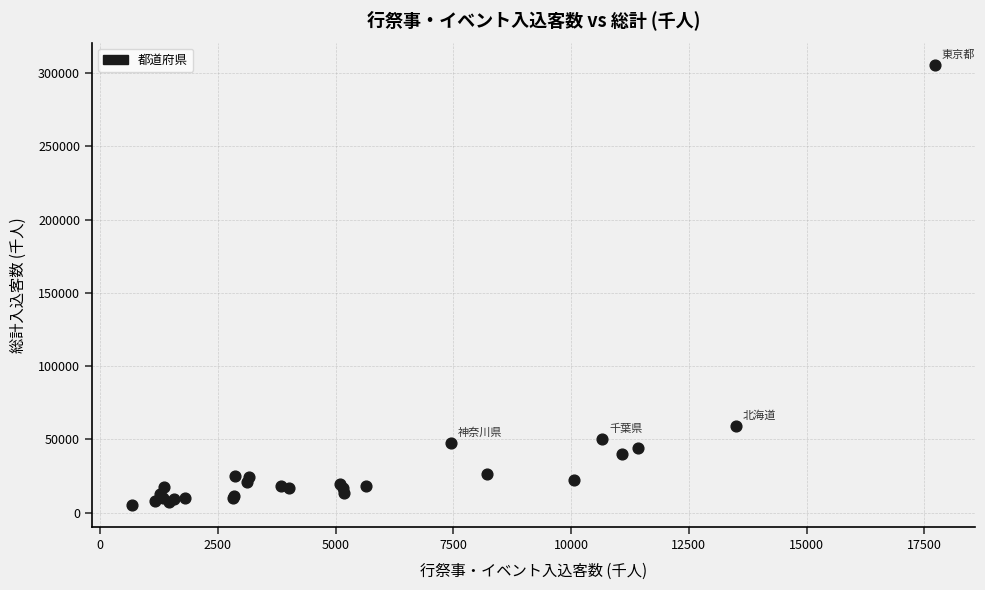

What Y value in the scatter plot is closest to 155526?

59043.2